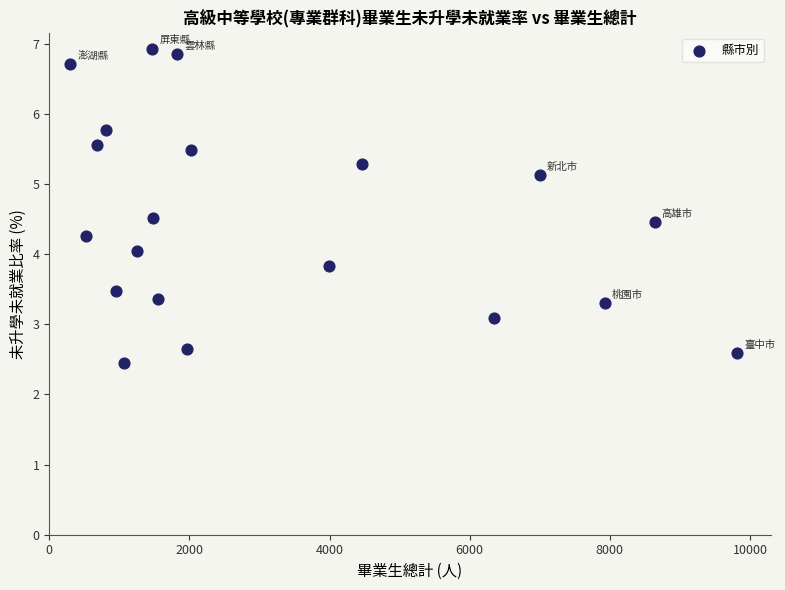

What is the range of X values (max minus min)?

9521.0